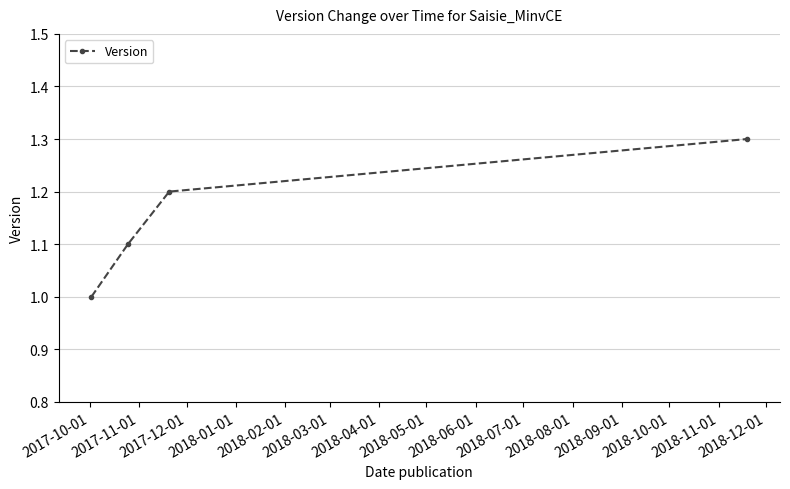

What is the value of the 3rd point from the left?

1.2